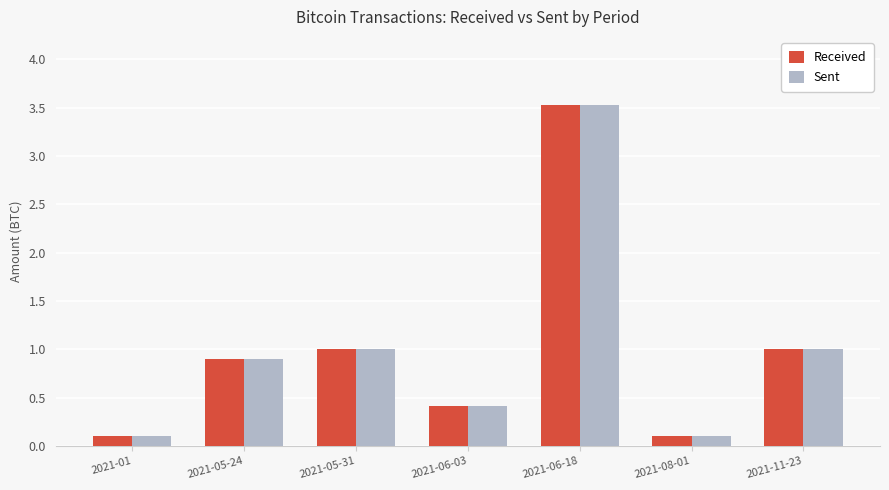

Which label corresponds to the largest value in the chart?

2021-06-18